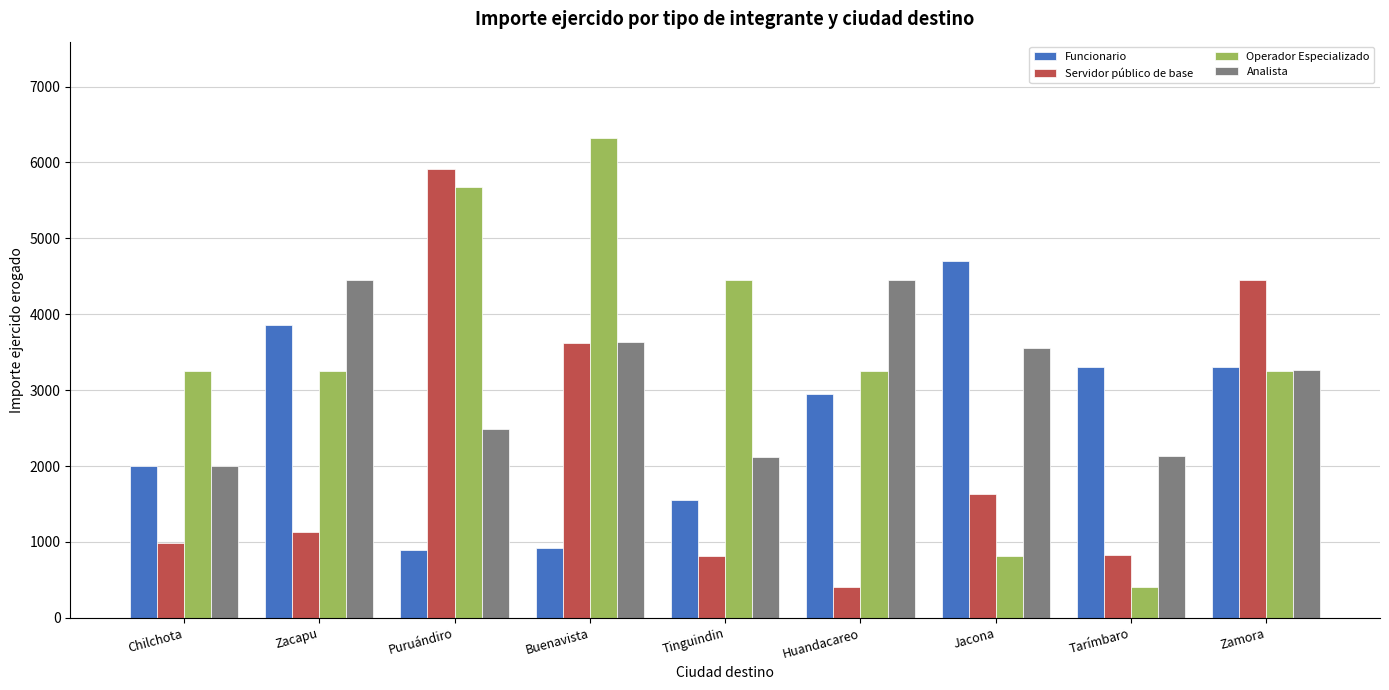

What are all the series names shown in the legend?

Funcionario, Servidor público de base, Operador Especializado, Analista